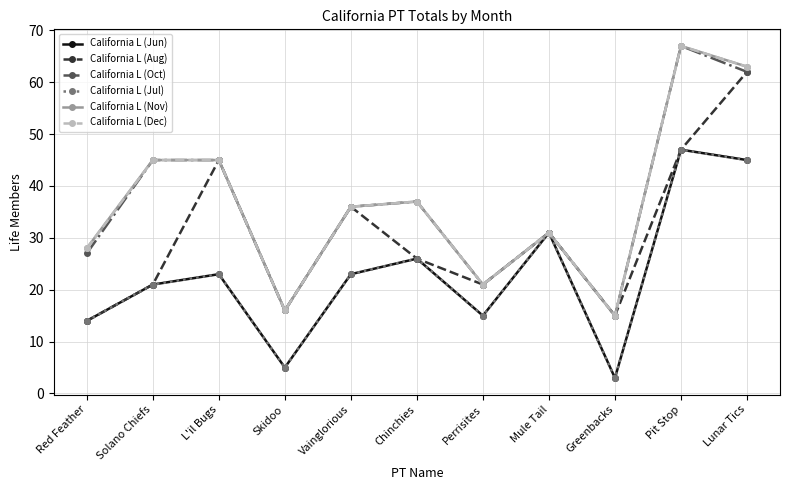

Is this an area chart (filled region under the line)?

No